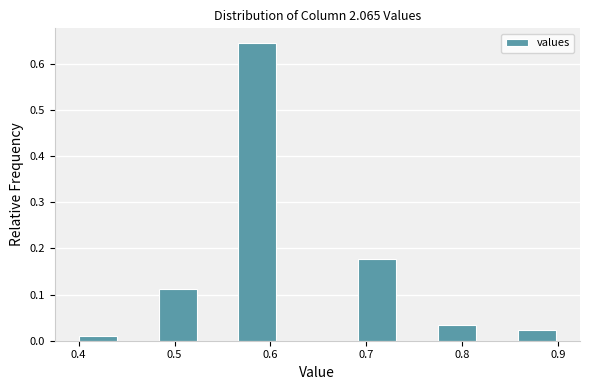

What is the height of the bar covering 0.78 to 0.82 on the x-axis? Neither the bar edges nor the heights are printed on the chart, so give them approximately, as read against the axes.

0.03